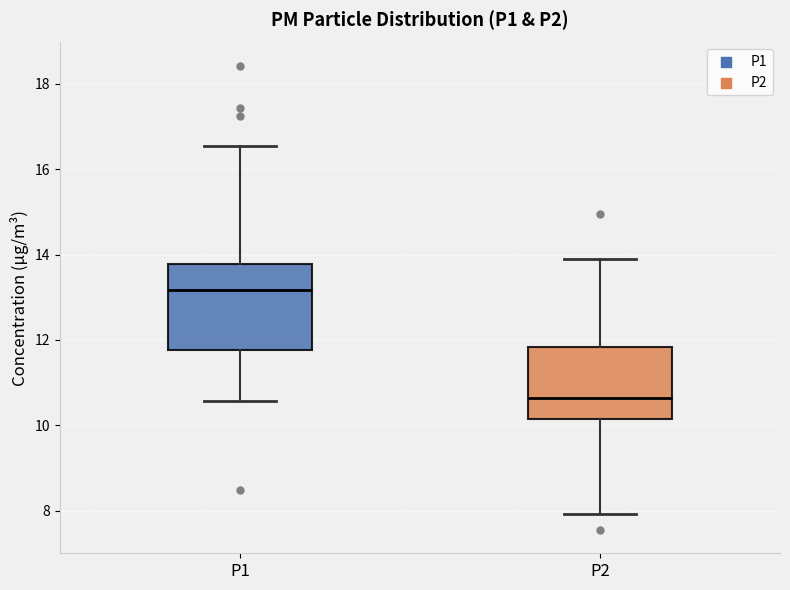

Reading left to right, read every box against the y-axis: the position of its median line, the range the box covers, and the ends of its whiskers. The values are not printed on the chart, so give them approximately, as read against the axis.

P1: median 13.2, box 11.8 to 13.8, whiskers 10.6 to 16.6
P2: median 10.6, box 10.2 to 11.8, whiskers 8.0 to 14.0